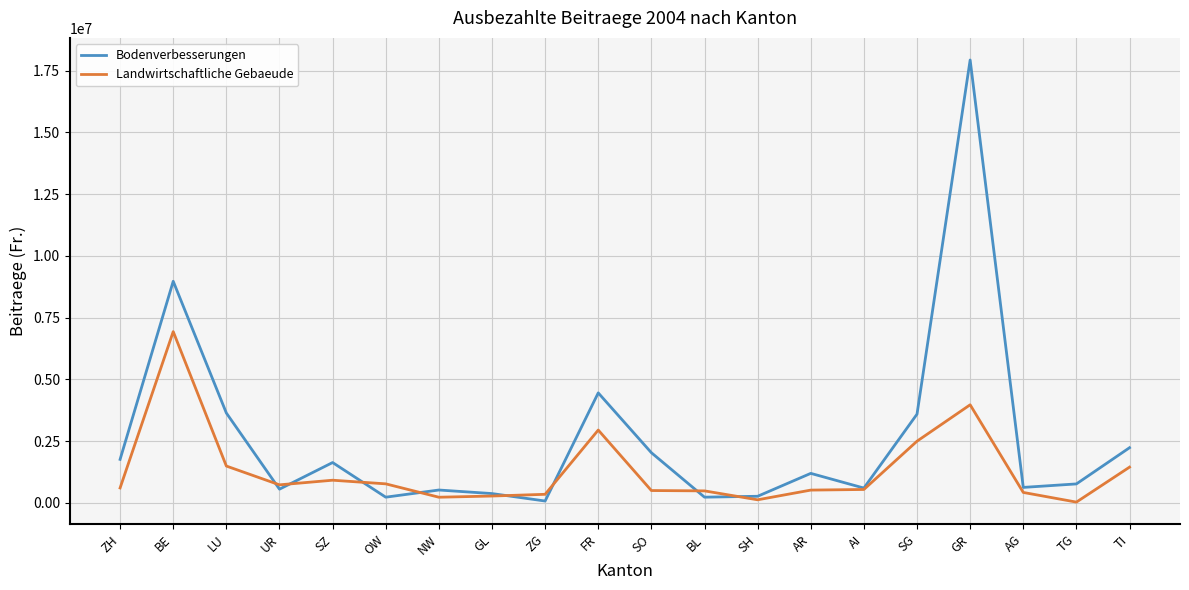

What is the highest value of the Landwirtschaftliche Gebaeude series?

6933900